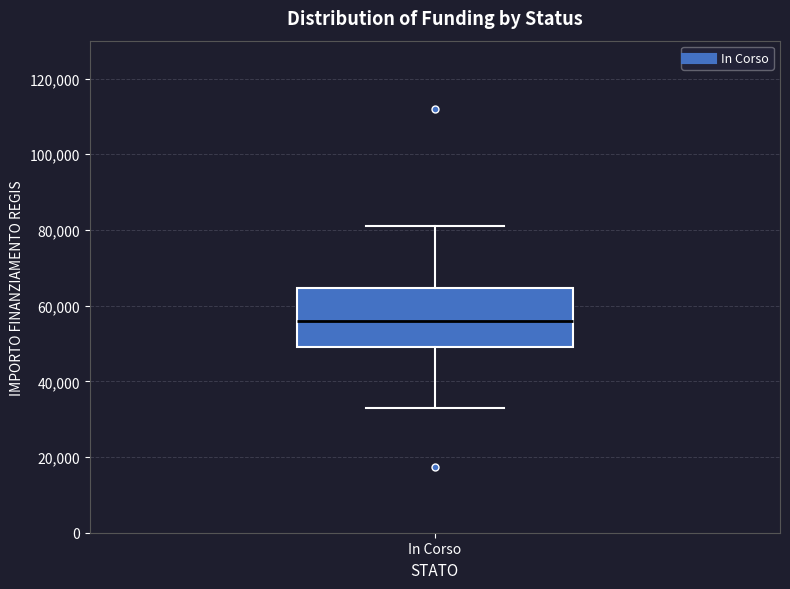

Where does the upper whisker of the box for In Corso end on the y-axis? The values are not printed on the chart, so give them approximately, as read against the axis.

80000